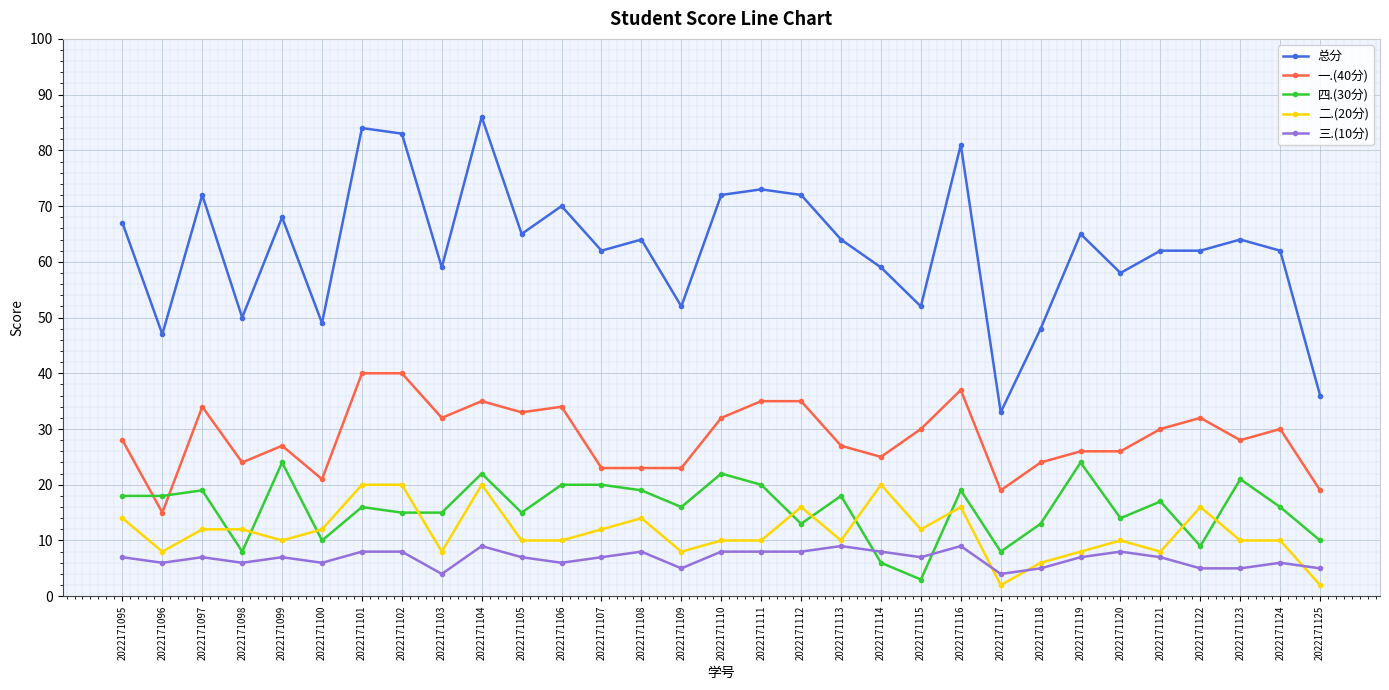

What is the average value of the 一.(40分) series?

29